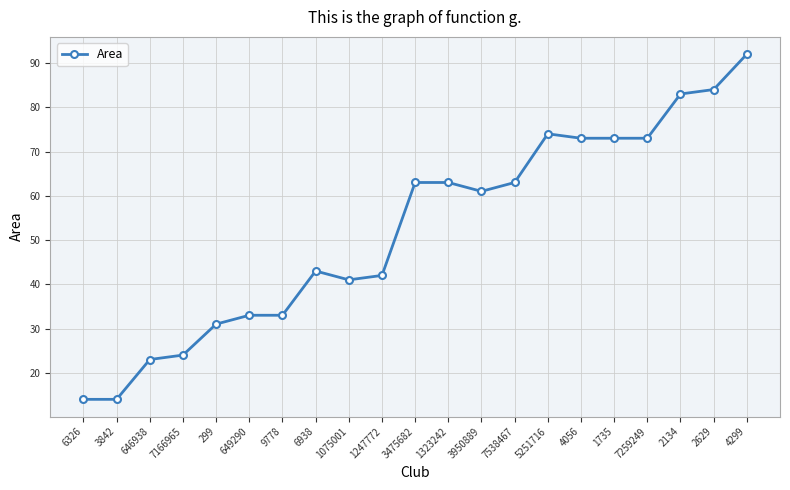

At which label is the value closest to 53?

3950889